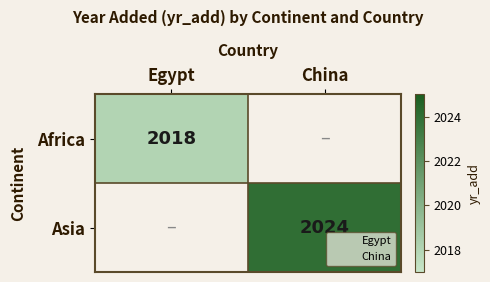

The Africa series shows 3268 at Egypt. True or false?

False